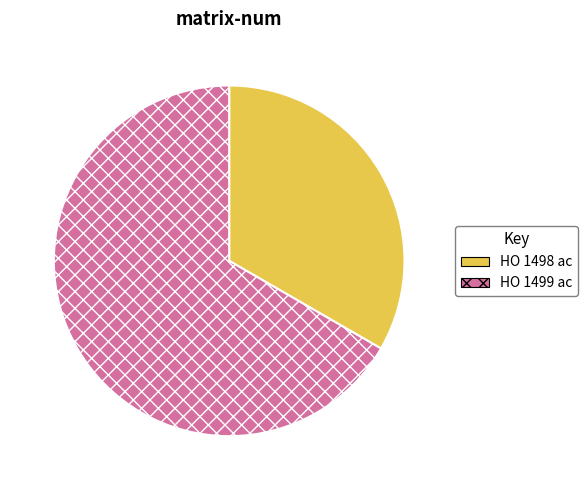

Do HO 1498 ac and HO 1499 ac together represent more than half of the pie?

Yes